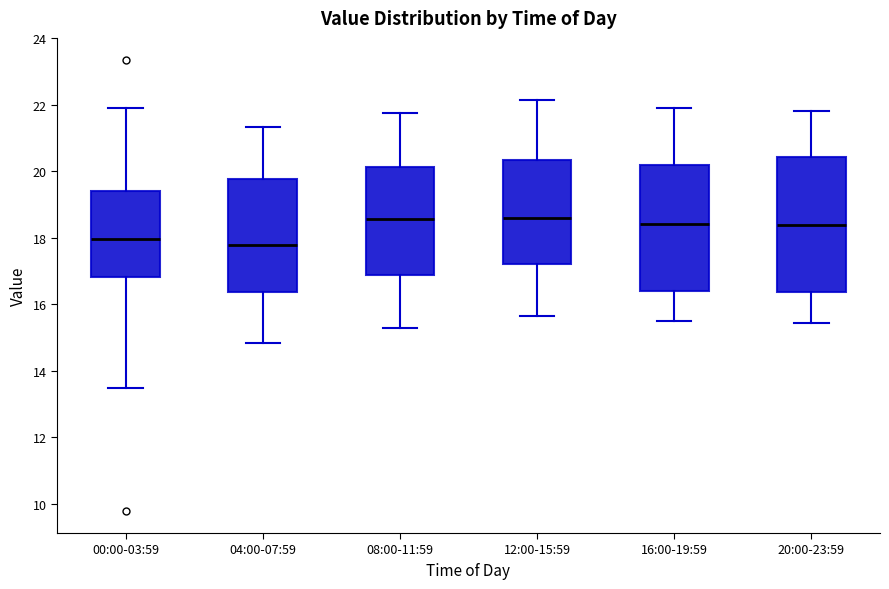

Reading left to right, read every box against the y-axis: the position of its median line, the range the box covers, and the ends of its whiskers. The values are not printed on the chart, so give them approximately, as read against the axis.

00:00-03:59: median 18.0, box 16.8 to 19.4, whiskers 13.4 to 22.0
04:00-07:59: median 17.8, box 16.4 to 19.8, whiskers 14.8 to 21.4
08:00-11:59: median 18.6, box 16.8 to 20.2, whiskers 15.4 to 21.8
12:00-15:59: median 18.6, box 17.2 to 20.4, whiskers 15.6 to 22.2
16:00-19:59: median 18.4, box 16.4 to 20.2, whiskers 15.6 to 22.0
20:00-23:59: median 18.4, box 16.4 to 20.4, whiskers 15.4 to 21.8